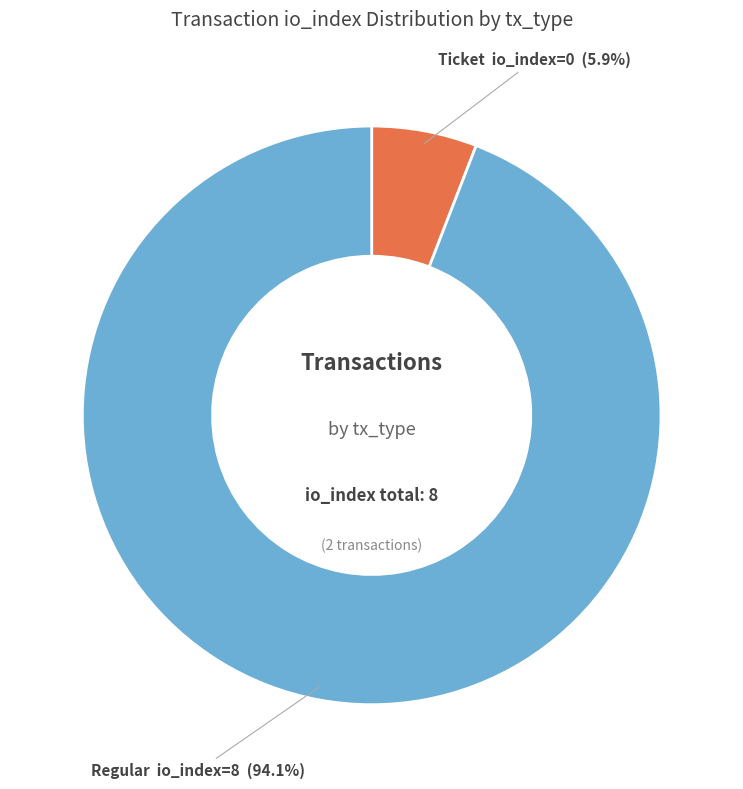

Does any single category account for the majority?

Yes